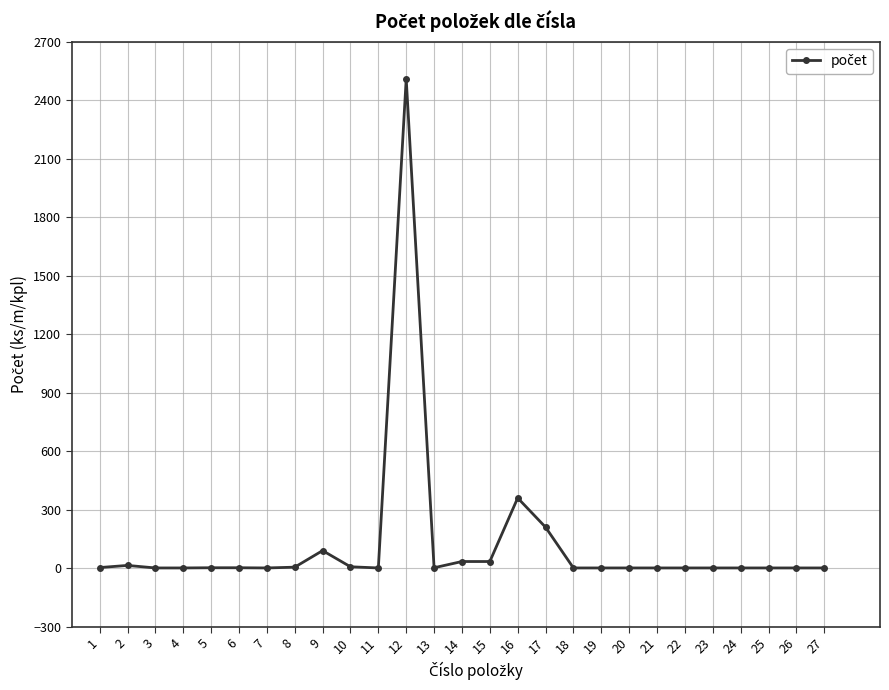

What is the value of the 15th point from the left?

34